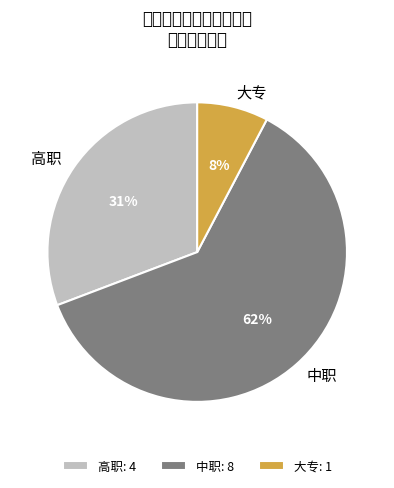

Does 高职: 4 account for over 50% of the chart?

No